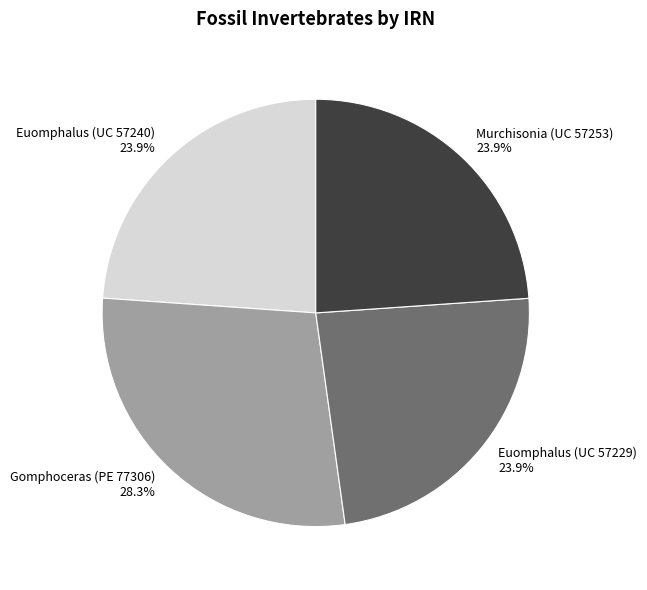

Count the number of slices in the pie.

4